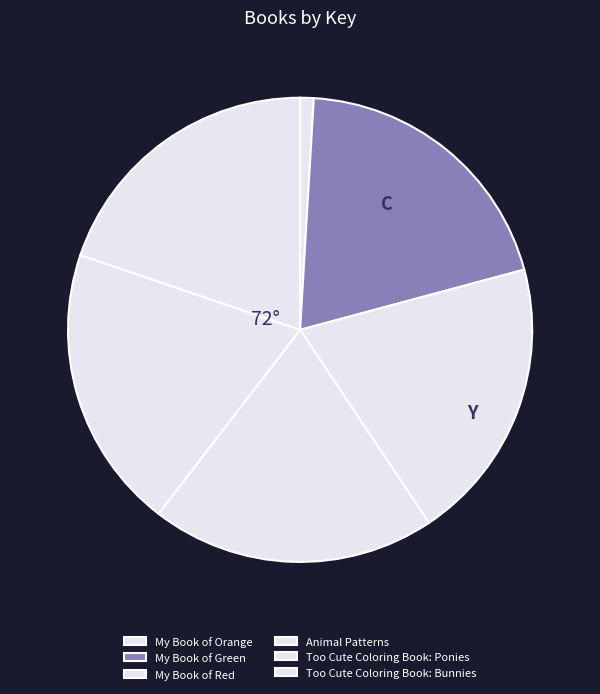

How many slices are in this pie chart?

6